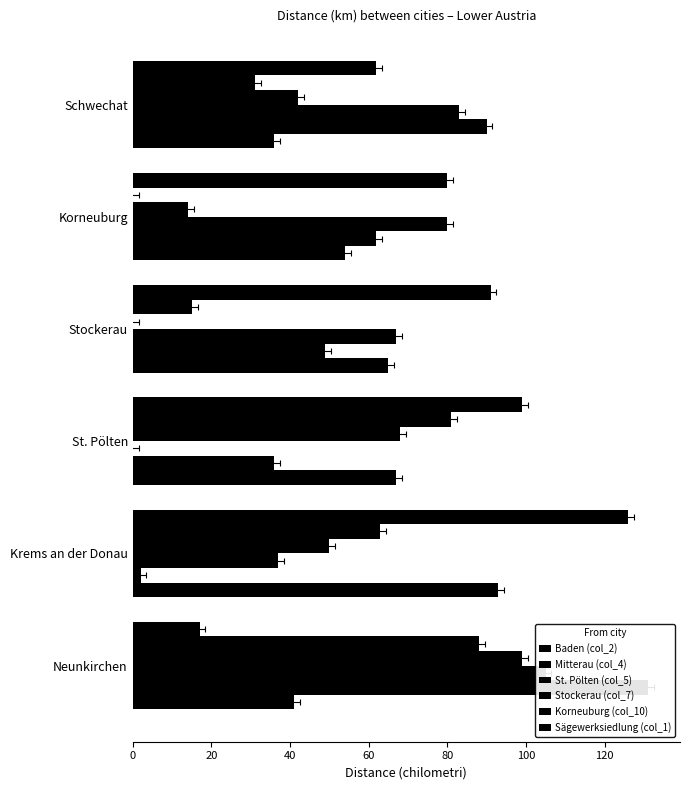

The value of Stockerau (col_7) at Stockerau is 0. True or false?

True